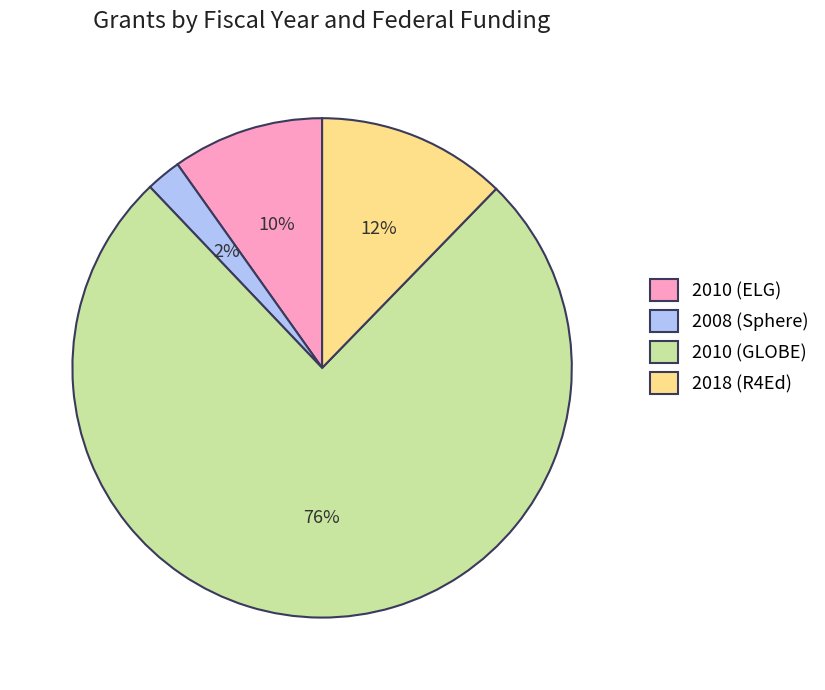

Count the number of slices in the pie.

4